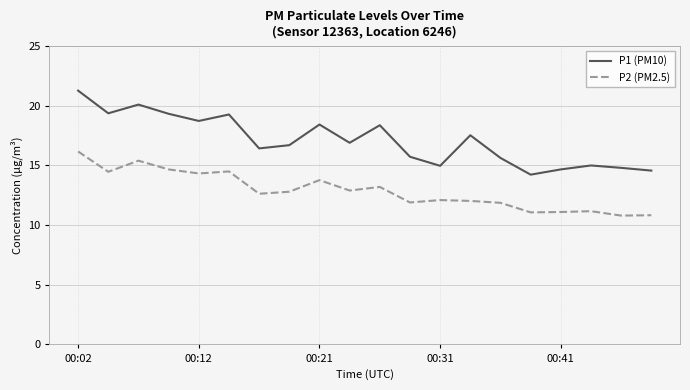

True or false: P1 (PM10) and P2 (PM2.5) intersect in this chart.

False